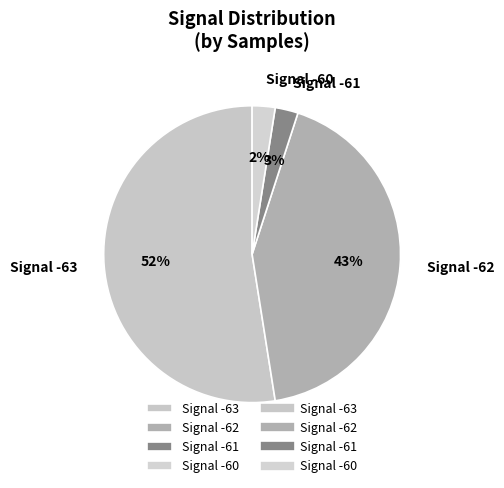

How many slices are in this pie chart?

4